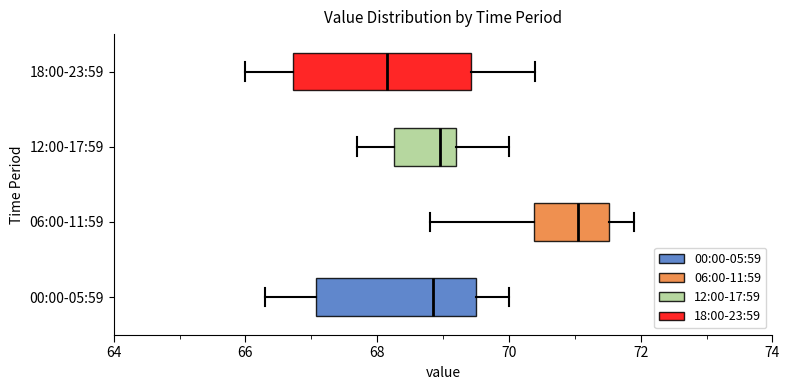

Where does the median line of the box for 12:00-17:59 sit on the x-axis? The values are not printed on the chart, so give them approximately, as read against the axis.

69.0